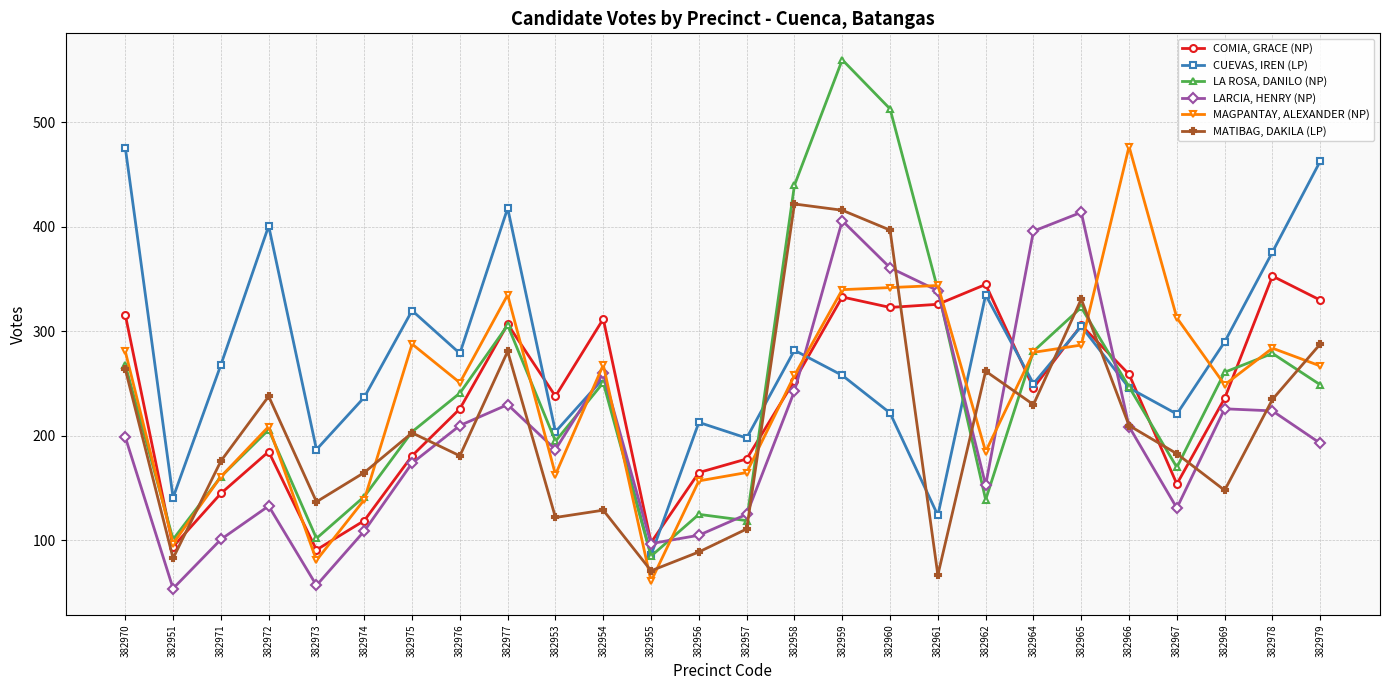

The value of LARCIA, HENRY (NP) at 382960 is 361. True or false?

True